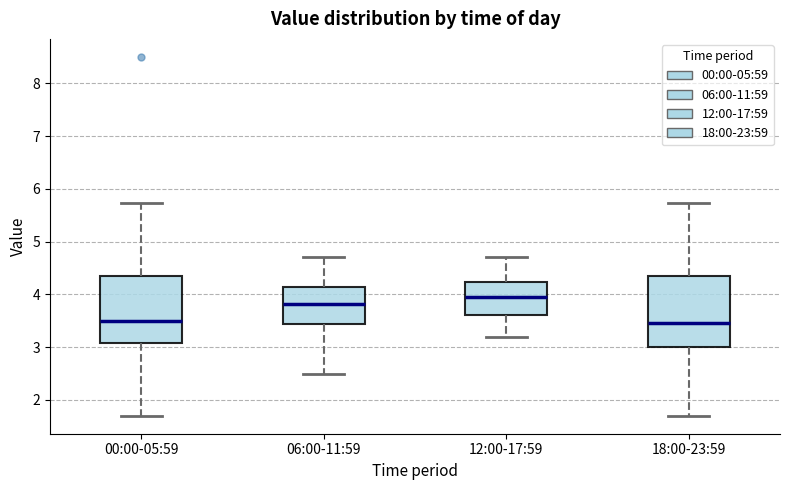

Reading left to right, read every box against the y-axis: the position of its median line, the range the box covers, and the ends of its whiskers. The values are not printed on the chart, so give them approximately, as read against the axis.

00:00-05:59: median 3.5, box 3.1 to 4.3, whiskers 1.7 to 5.7
06:00-11:59: median 3.8, box 3.4 to 4.1, whiskers 2.5 to 4.7
12:00-17:59: median 4.0, box 3.6 to 4.2, whiskers 3.2 to 4.7
18:00-23:59: median 3.5, box 3.0 to 4.3, whiskers 1.7 to 5.7